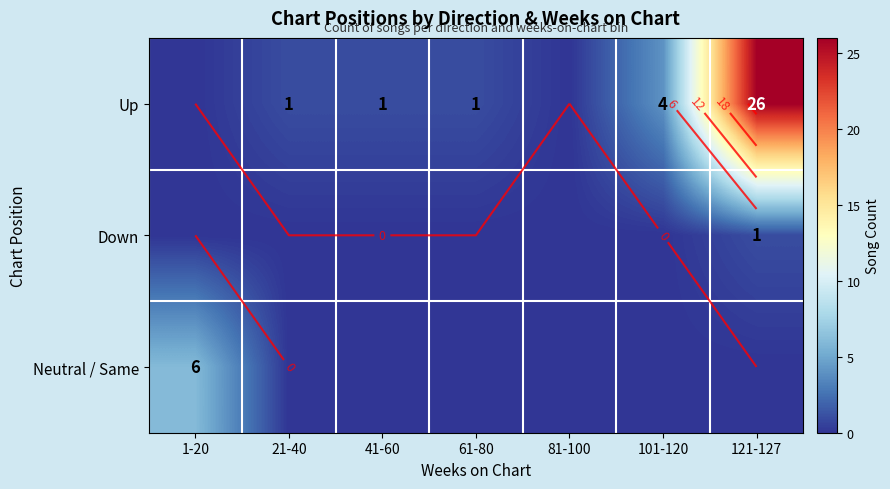

At which label does Neutral / Same reach its peak?

1-20